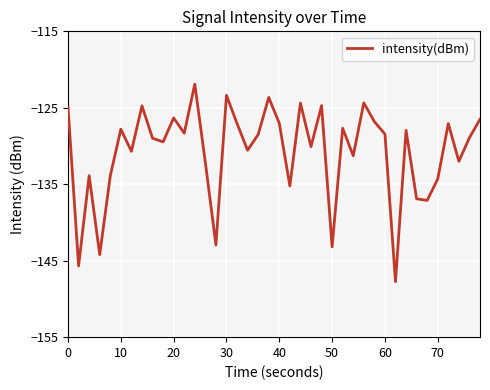

What is the smallest value displayed?

-147.7